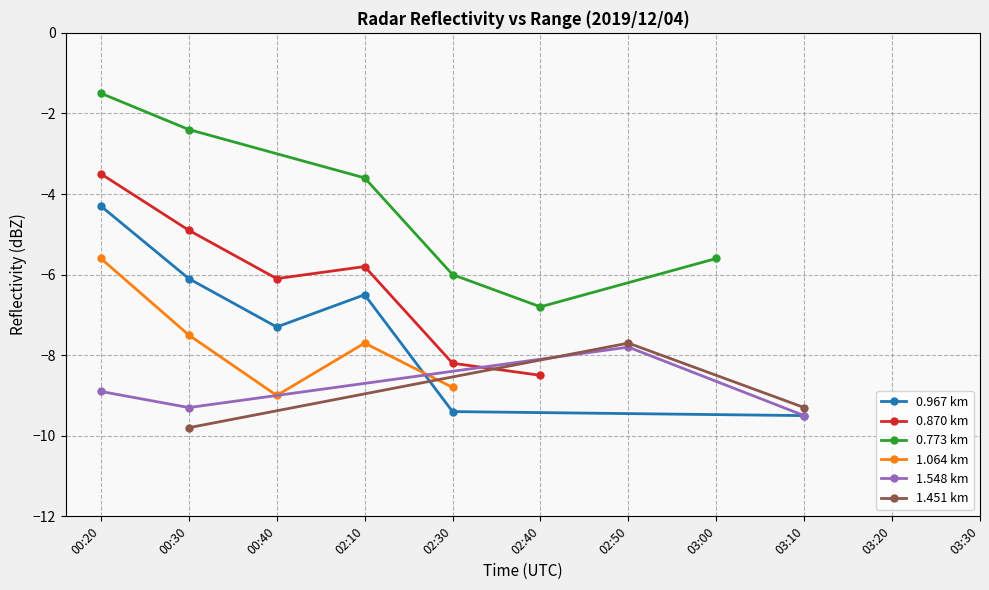

At which category does 0.967 km reach its first local valley?

00:40